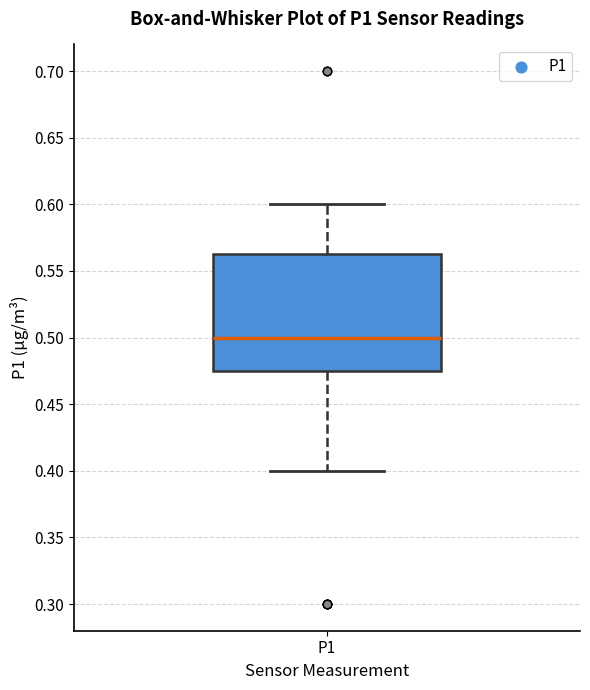

Transcribe this box plot: give where the median line is, the range the box spans, and where the two whiskers end, as read against the y-axis. The values are not printed on the chart, so give them approximately, as read against the axis.

median 0.500, box 0.475 to 0.565, whiskers 0.400 to 0.600